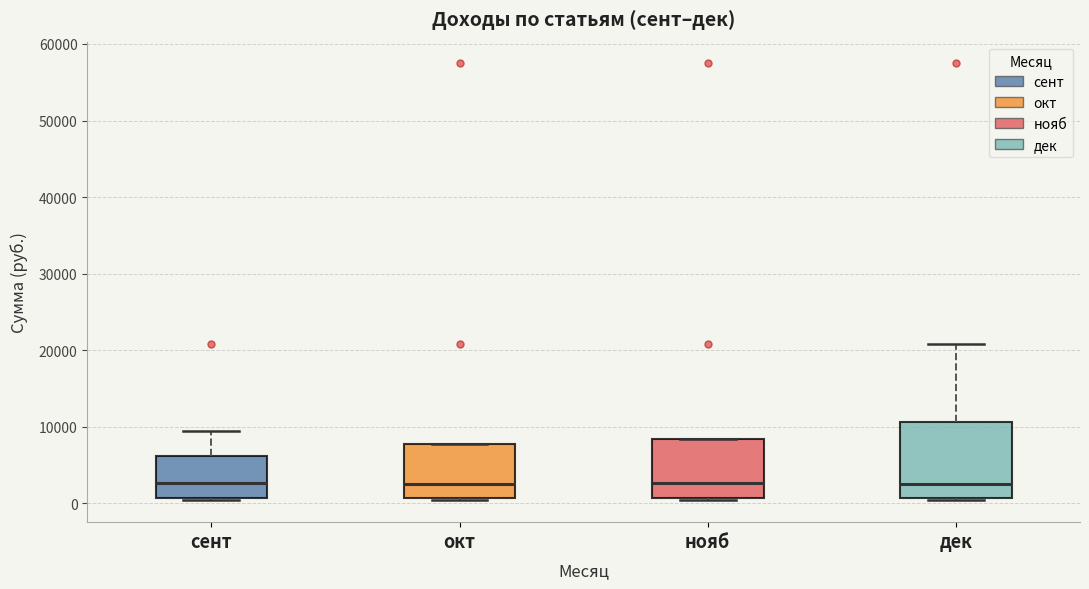

Reading left to right, read every box against the y-axis: the position of its median line, the range the box covers, and the ends of its whiskers. The values are not printed on the chart, so give them approximately, as read against the axis.

сент: median 3000, box 1000 to 6000, whiskers 0 to 9000
окт: median 2000, box 1000 to 8000, whiskers 0 to 8000
нояб: median 3000, box 1000 to 8000, whiskers 0 to 8000
дек: median 2000, box 1000 to 11000, whiskers 0 to 21000